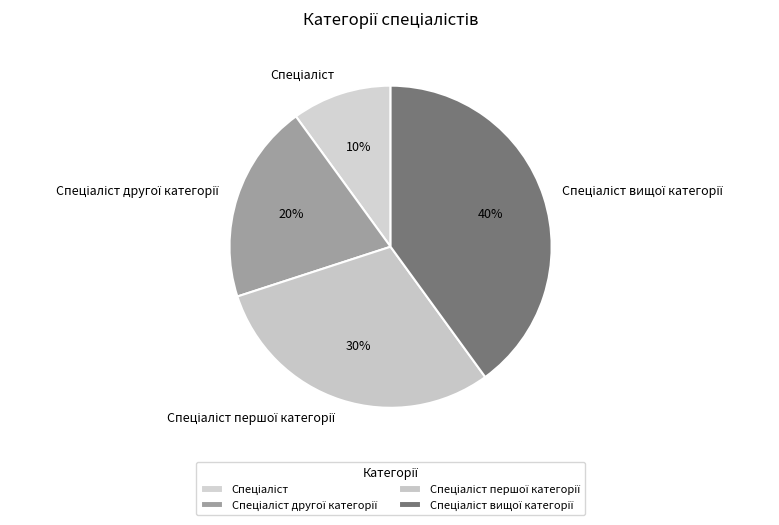

To the nearest percent, what is the average slice percentage?

25%